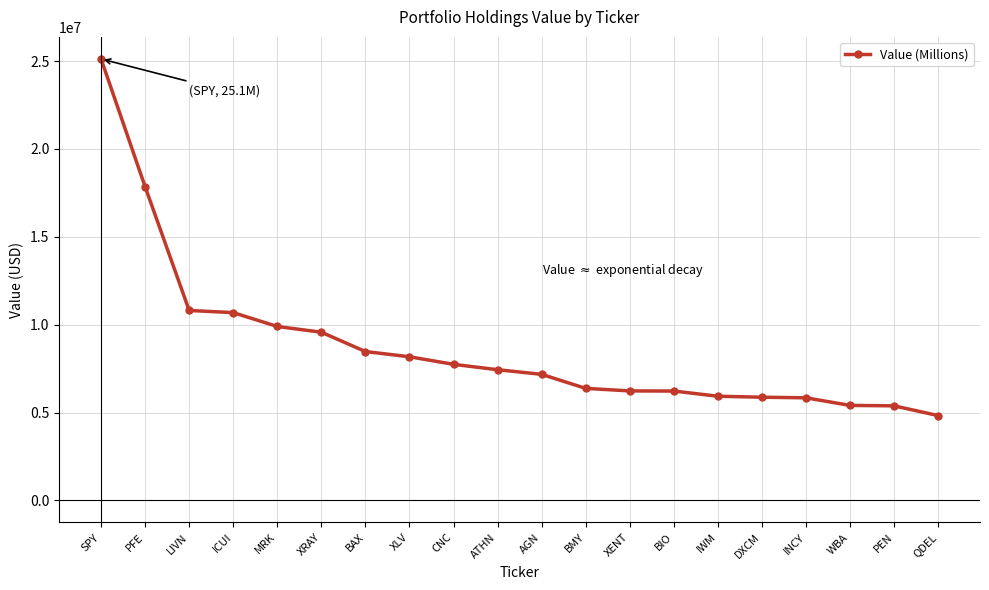

At which label is the value closest to 14974000?

PFE